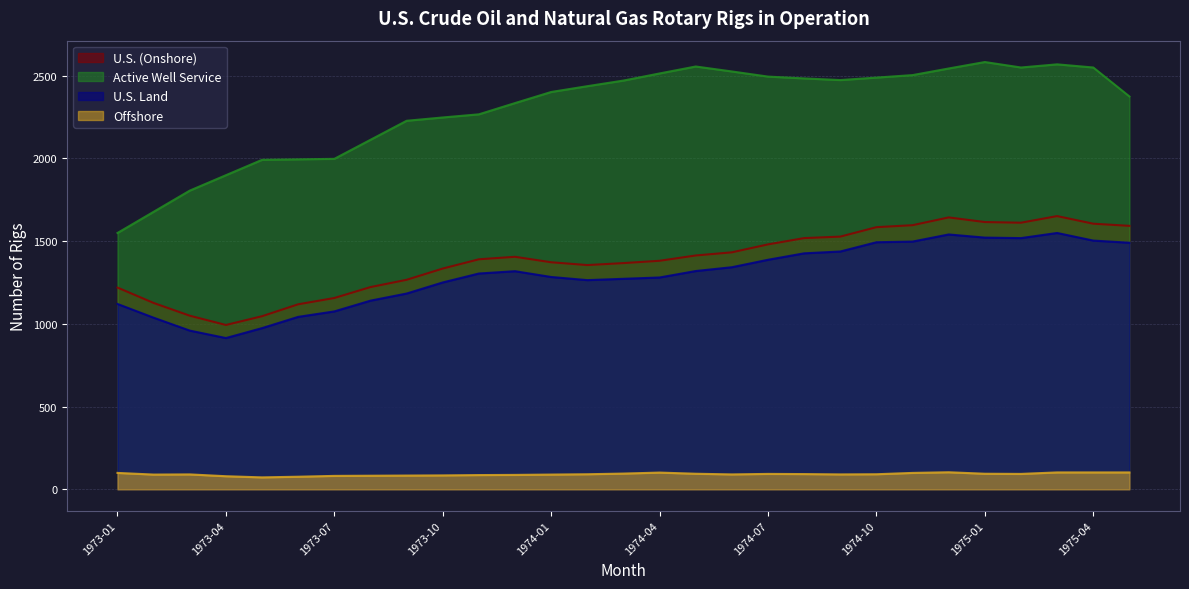

Rank the categories by U.S. Land value from highest to lowest.

1975-03, 1974-12, 1975-01, 1975-02, 1975-04, 1974-11, 1974-10, 1975-05, 1974-09, 1974-08, 1974-07, 1974-06, 1974-05, 1973-12, 1973-11, 1974-01, 1974-04, 1974-03, 1974-02, 1973-10, 1973-09, 1973-08, 1973-01, 1973-07, 1973-06, 1973-02, 1973-05, 1973-03, 1973-04